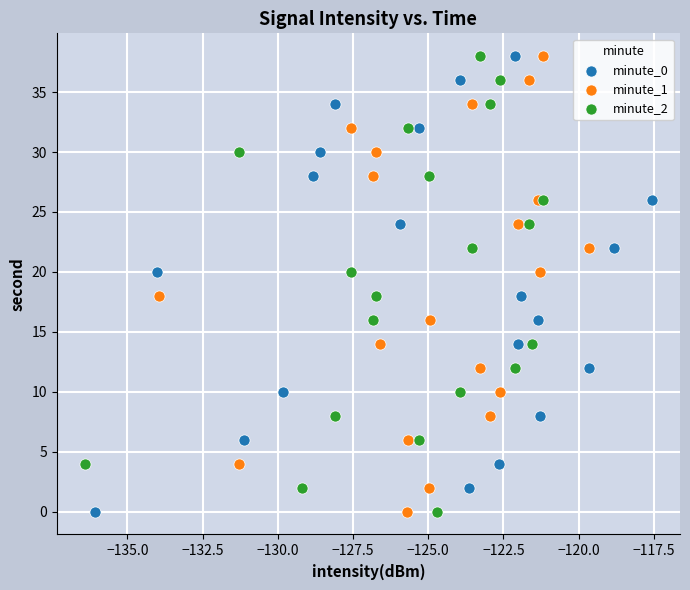

What are all the series names shown in the legend?

minute_0, minute_1, minute_2